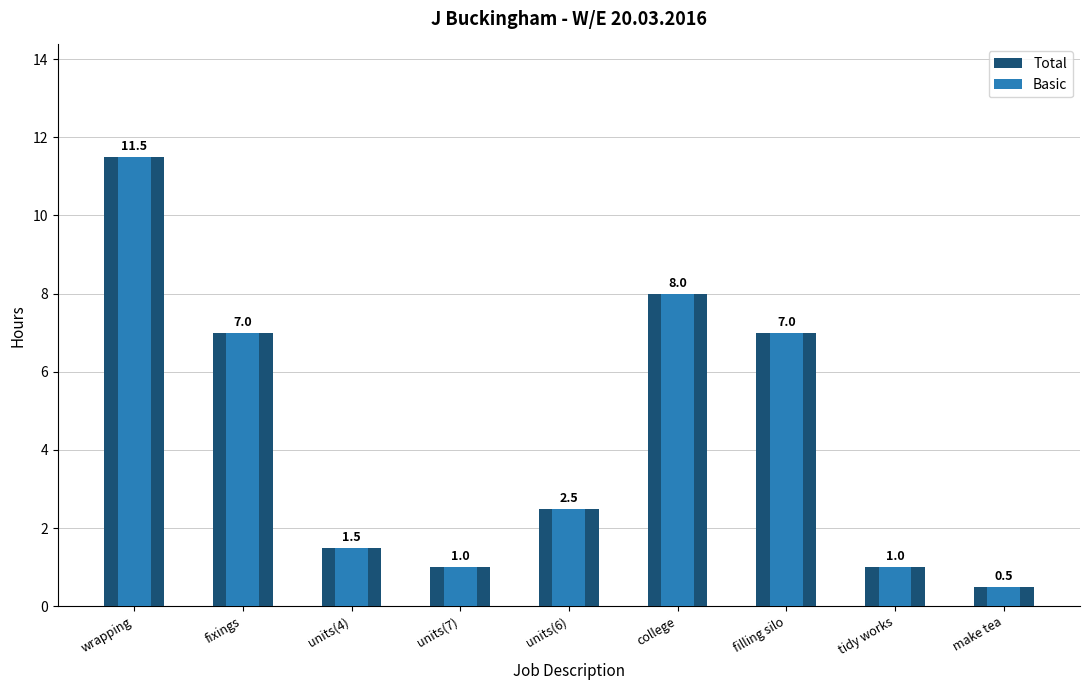

How many values in the Basic series exceed 2?

5